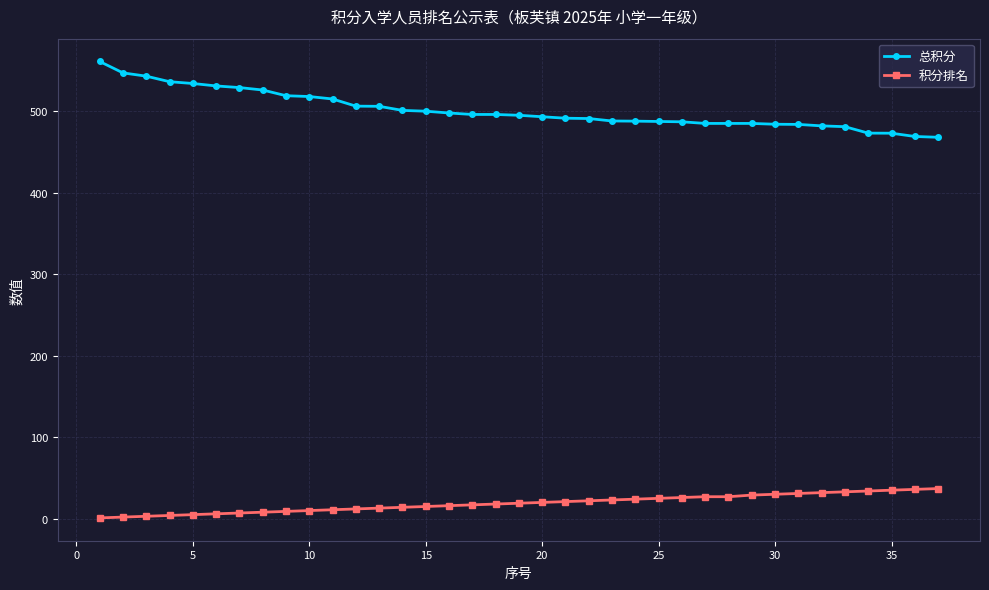

Which series has the largest range (max minus min)?

总积分